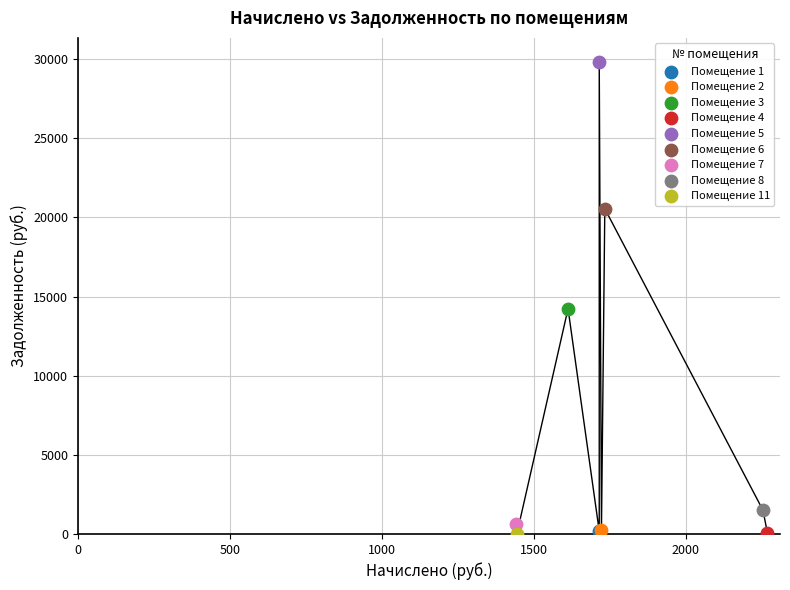

What are all the series names shown in the legend?

Помещение 1, Помещение 2, Помещение 3, Помещение 4, Помещение 5, Помещение 6, Помещение 7, Помещение 8, Помещение 11